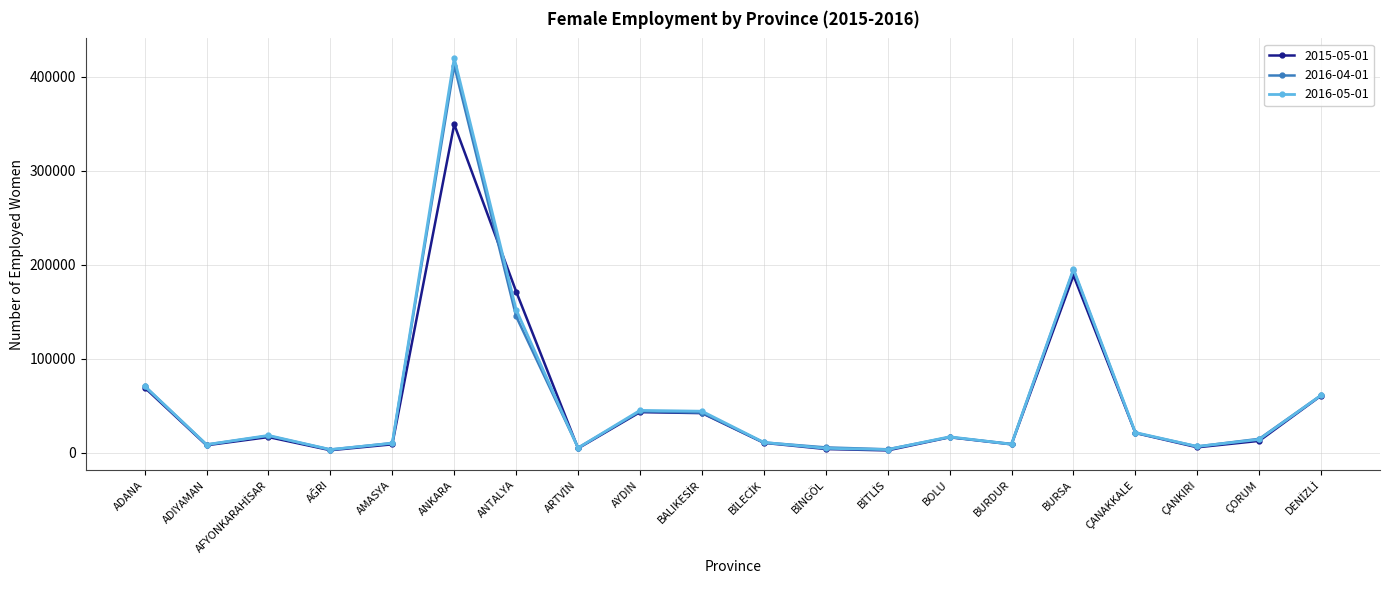

True or false: 2015-05-01 has a value of 43369 at AYDIN.

True